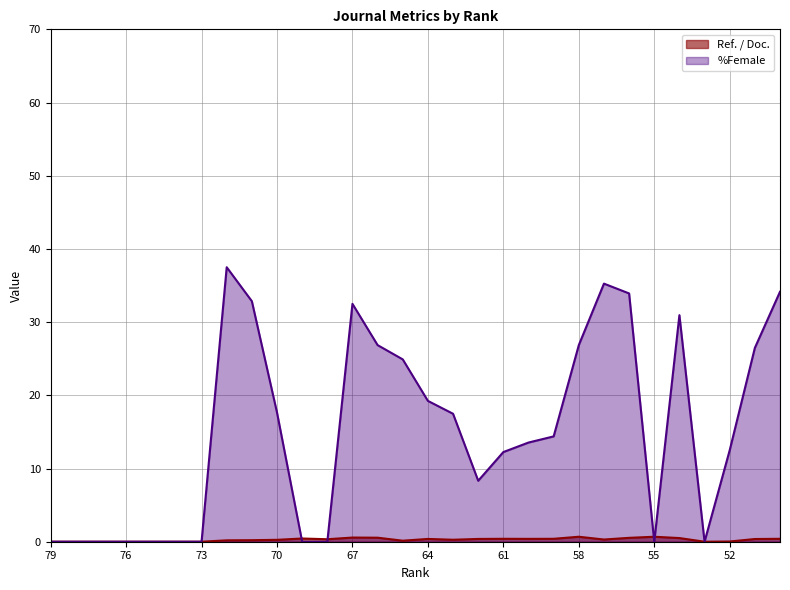

Between 72 and 51, which series saw the biggest shift?

%Female